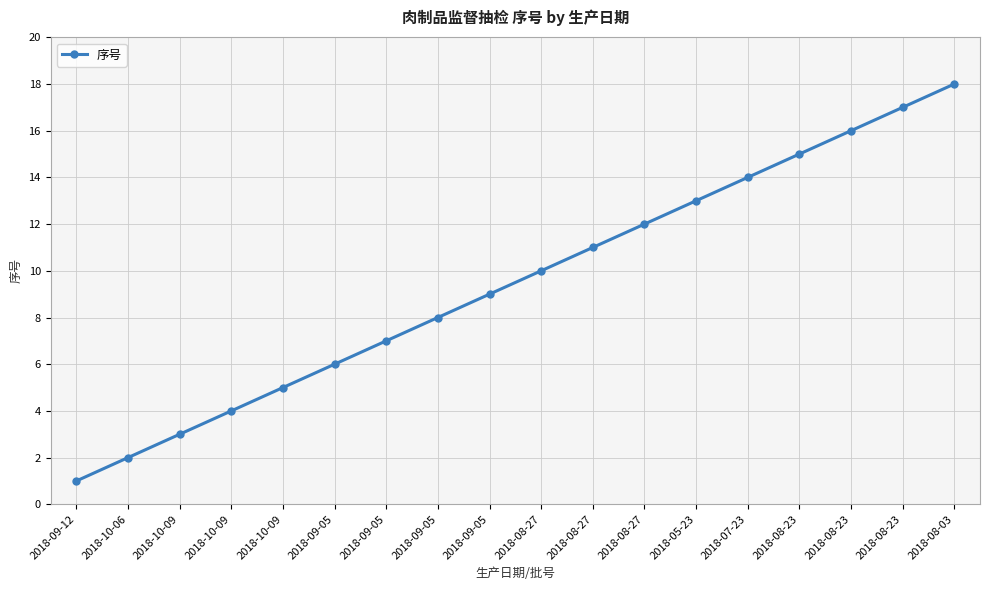

Rank the categories by value from highest to lowest.

2018-08-03, 2018-08-23, 2018-08-23, 2018-08-23, 2018-07-23, 2018-05-23, 2018-08-27, 2018-08-27, 2018-08-27, 2018-09-05, 2018-09-05, 2018-09-05, 2018-09-05, 2018-10-09, 2018-10-09, 2018-10-09, 2018-10-06, 2018-09-12